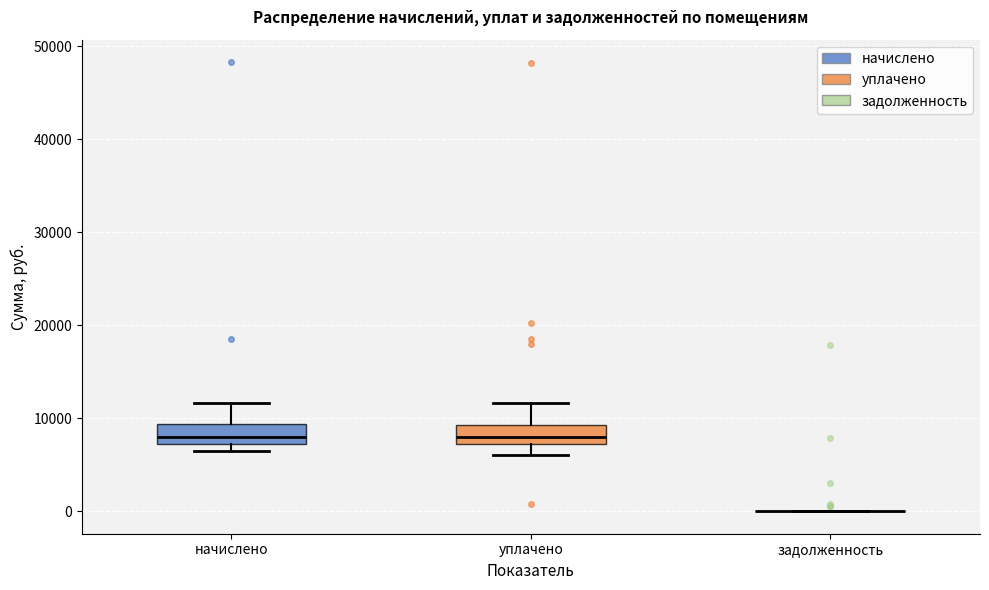

Where does the median line of the box for начислено sit on the y-axis? The values are not printed on the chart, so give them approximately, as read against the axis.

8000